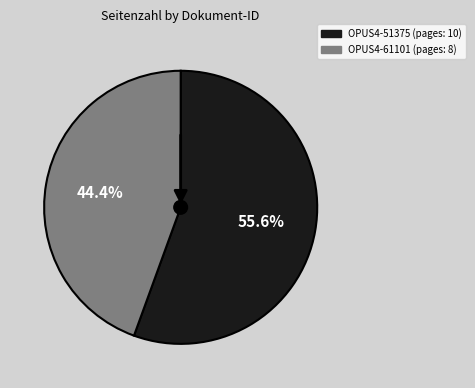

How many segments does this pie chart have?

2